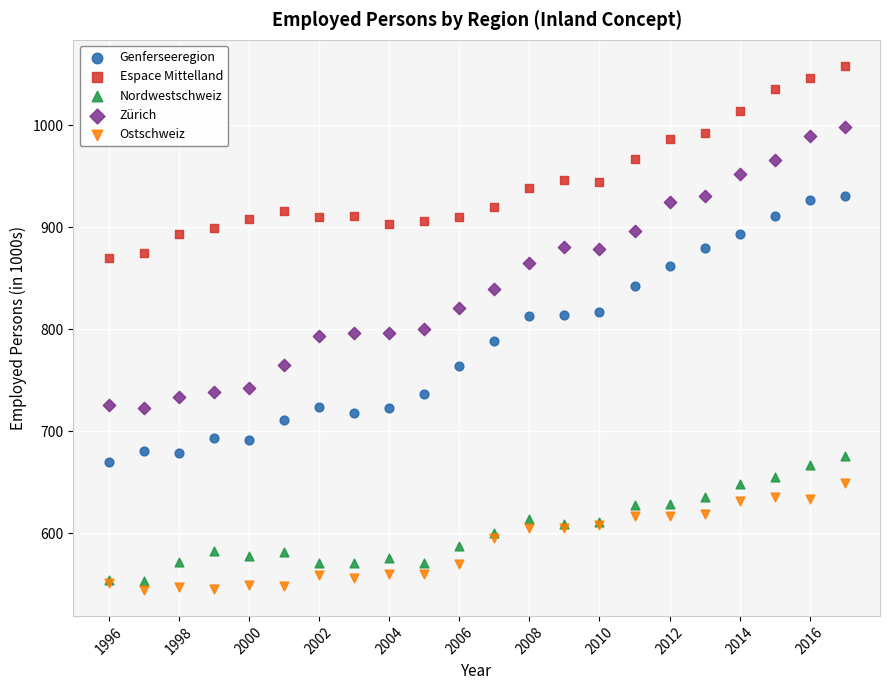

Which series has the largest Y range (max minus min)?

Zürich